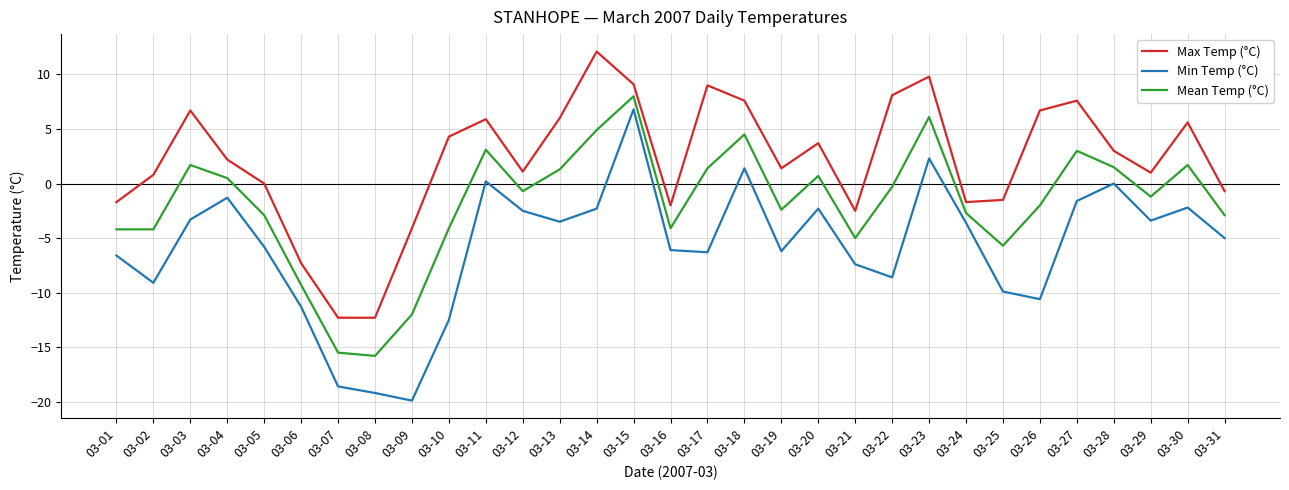

How many interior local peaks does the Mean Temp (°C) series have?

8